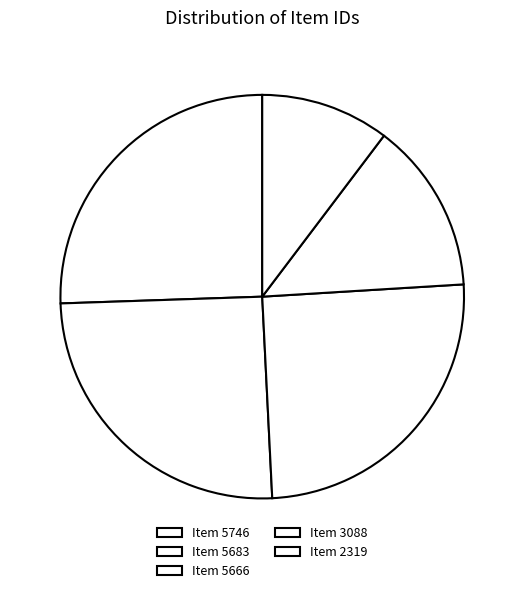

What is the largest slice in the pie chart?

Item 5746